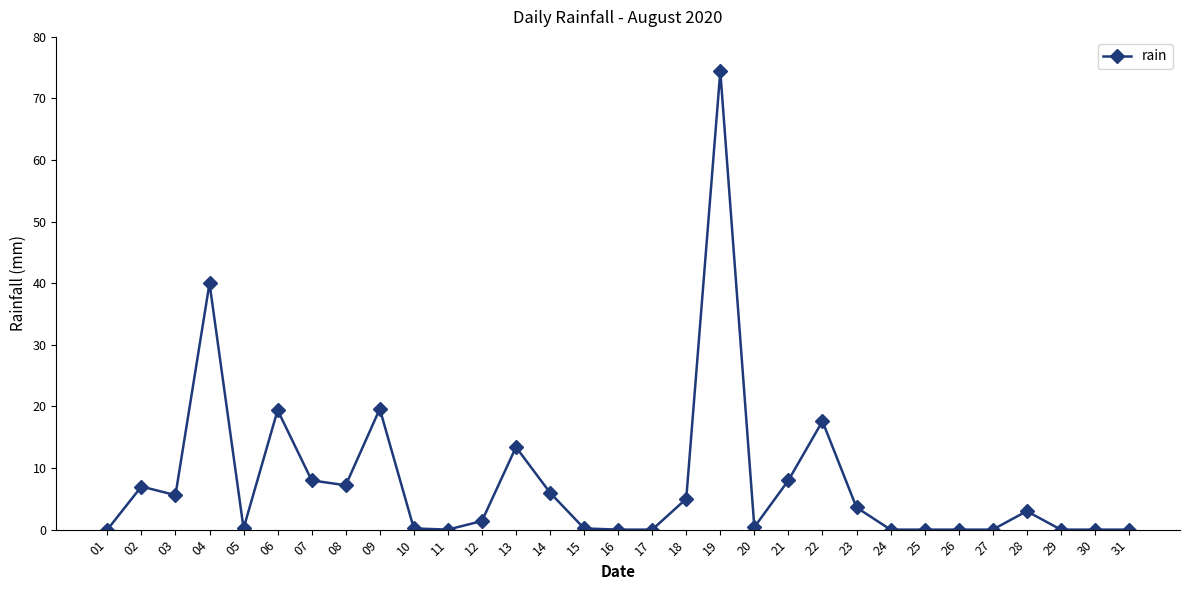

What is the difference between the maximum and minimum values?

74.4